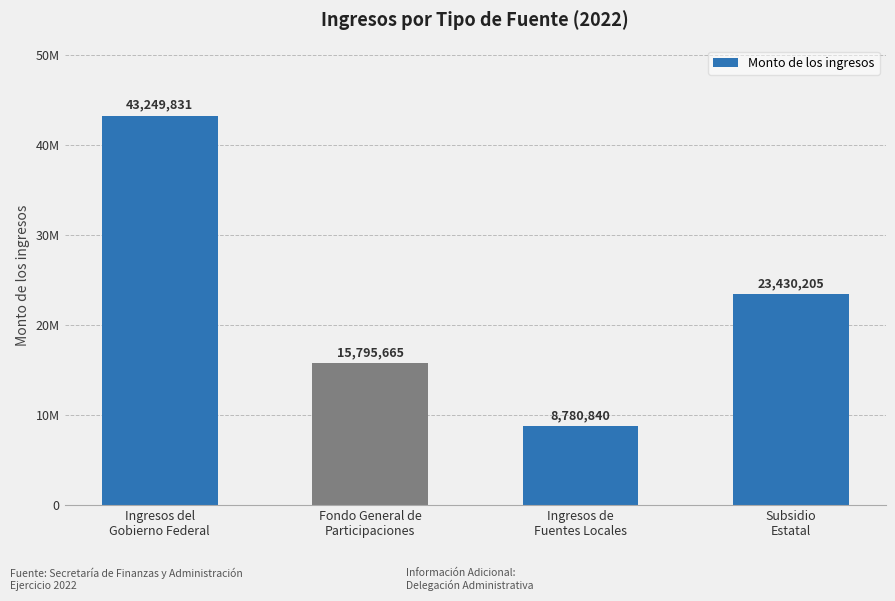

At which category does the chart reach its minimum across all series?

Ingresos de
Fuentes Locales